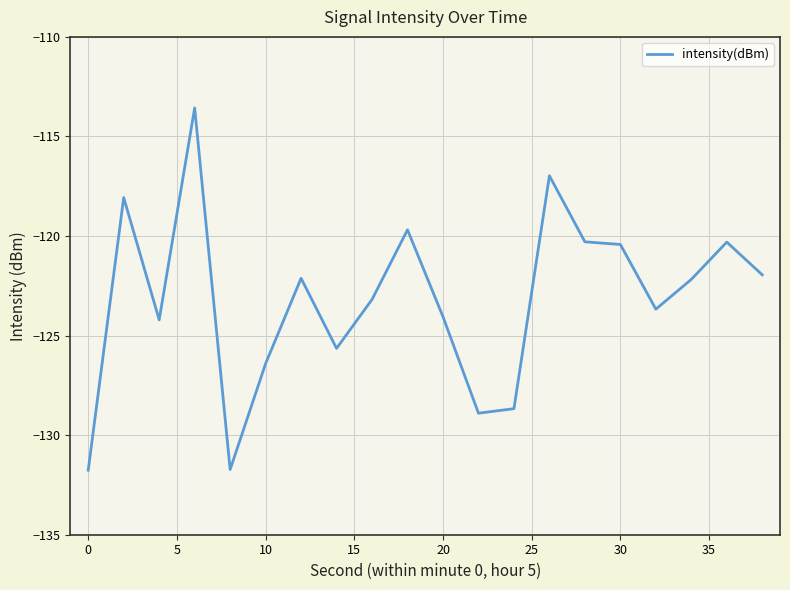

True or false: there are more than 0 points higher than both neighbors.

True